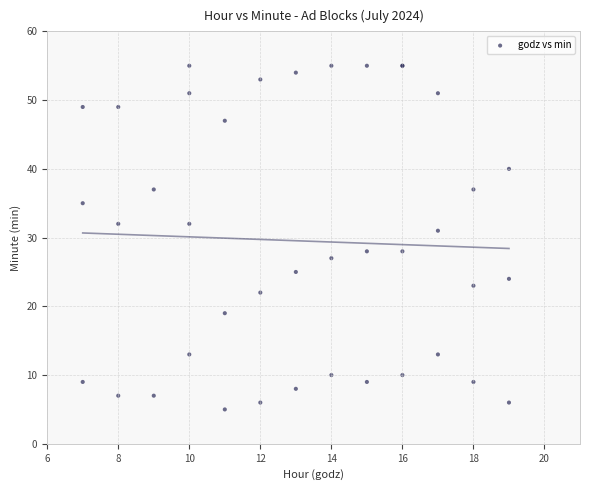

What Y value in the scatter plot is closest to 30?

31